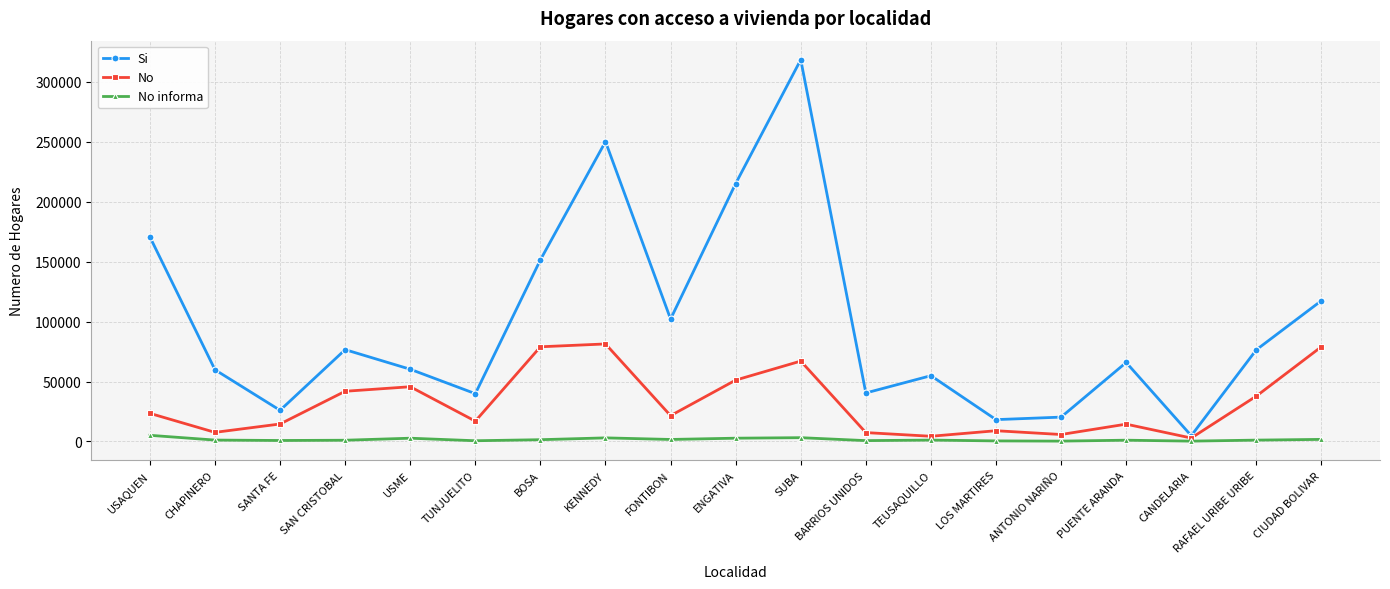

What is the difference between the highest and lowest values at SUBA?

315372